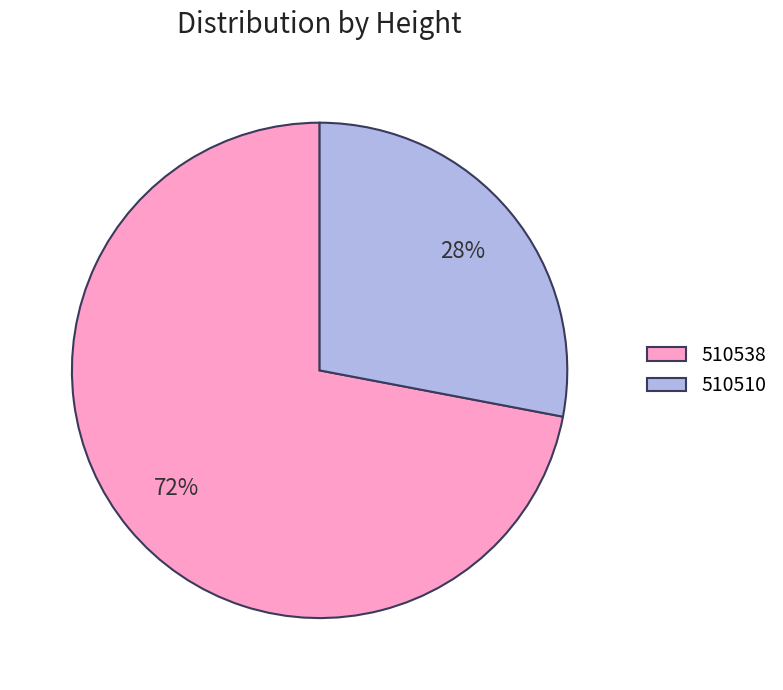

Count the number of slices in the pie.

2